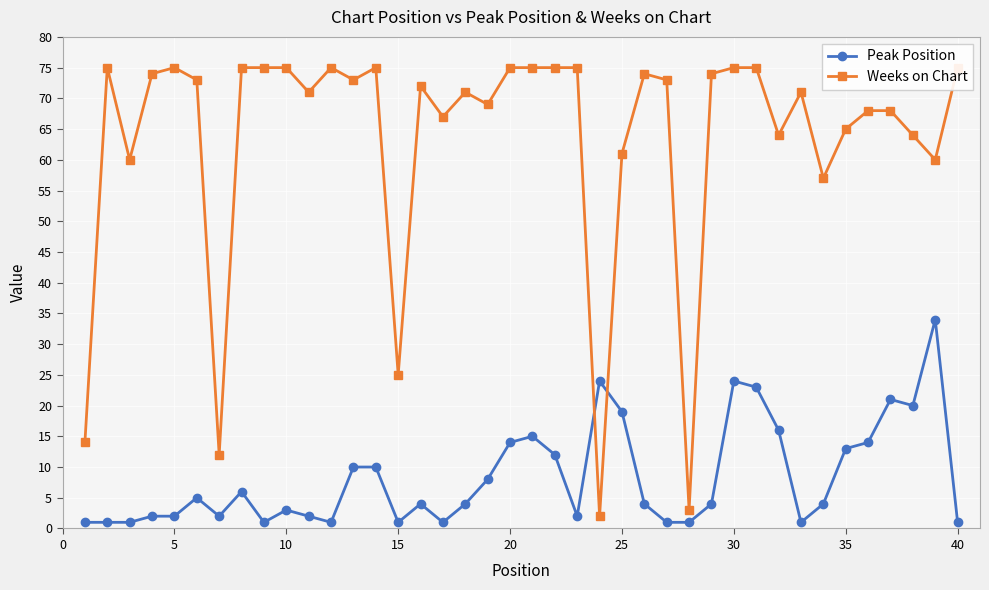

What is the highest value of the Peak Position series?

34